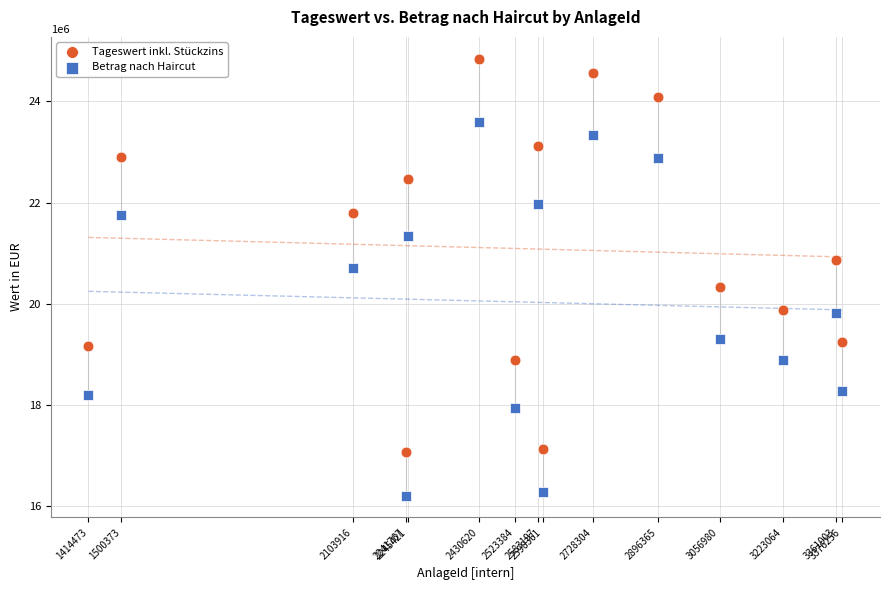

Across all data points, what is the range of X values (max minus min)?

1961783.0